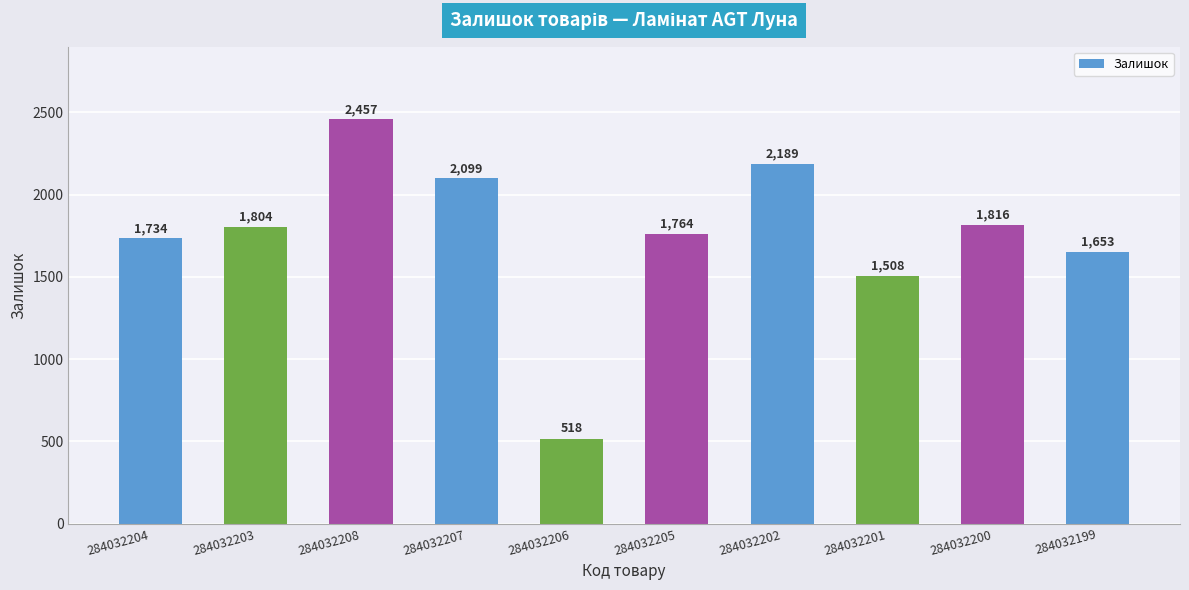

How many values are below 1804?

5